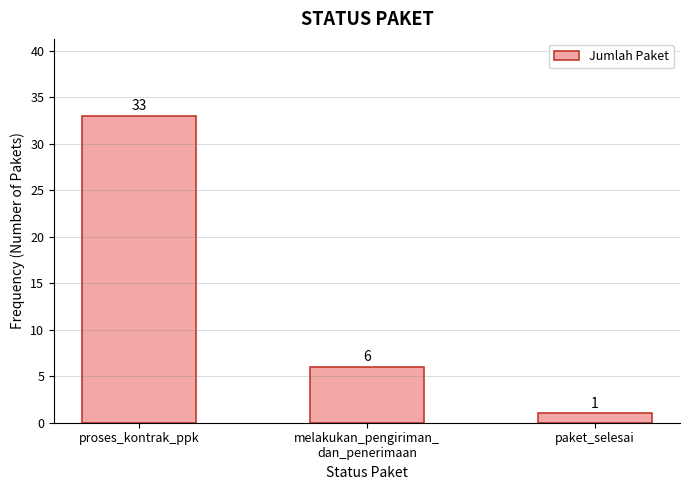

Between paket_selesai and proses_kontrak_ppk, which is larger?

proses_kontrak_ppk